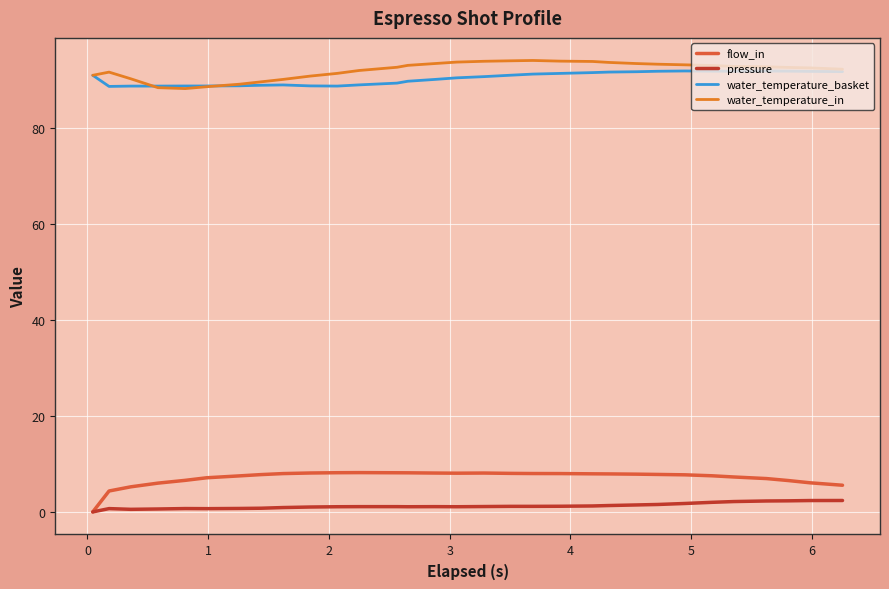

True or false: pressure and water_temperature_basket intersect in this chart.

False